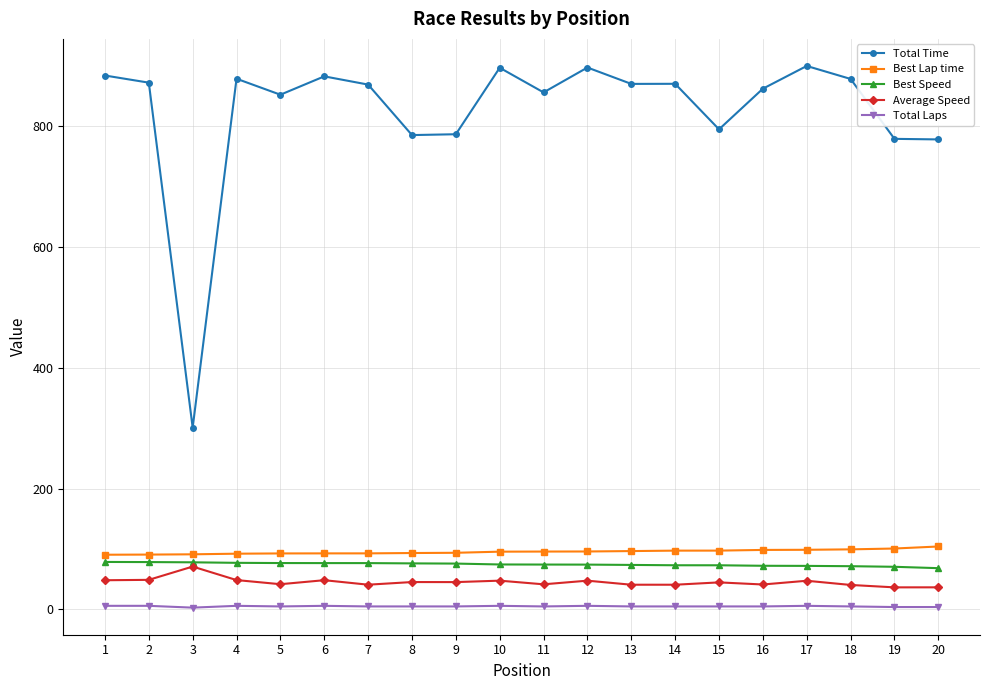

Which series has the widest spread of values?

Total Time